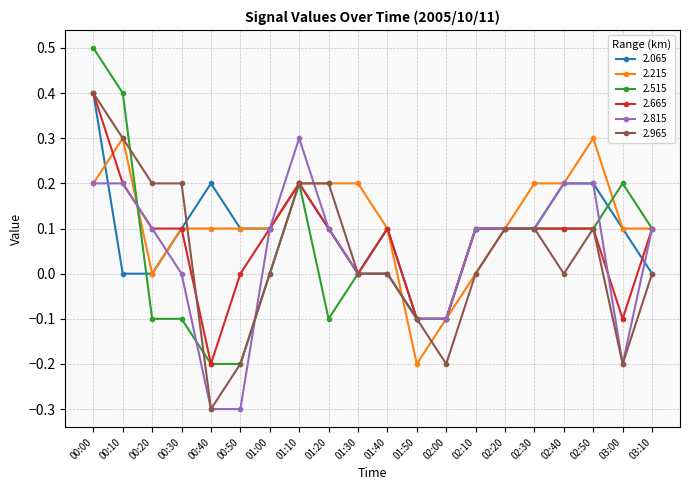

Count the number of categories in the chart.

20